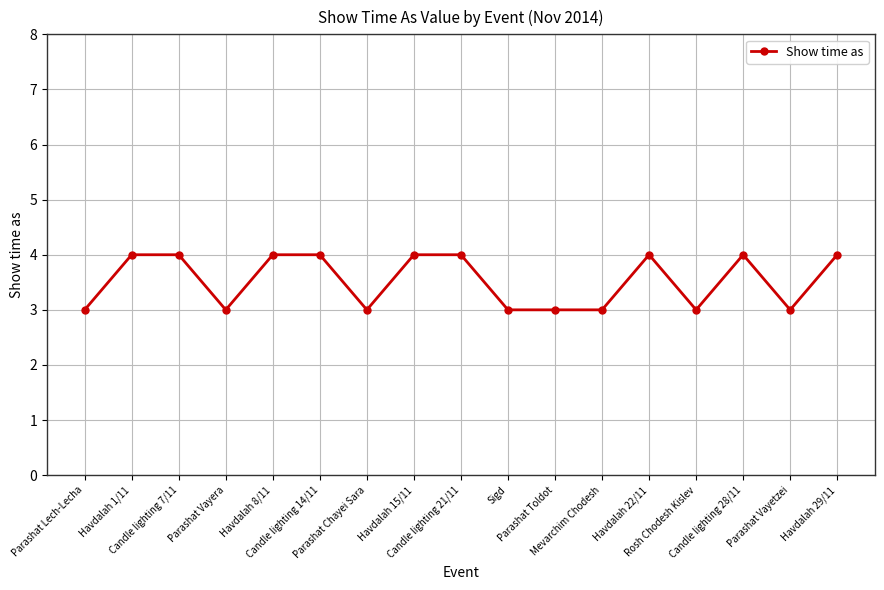

What is the greatest value displayed?

4